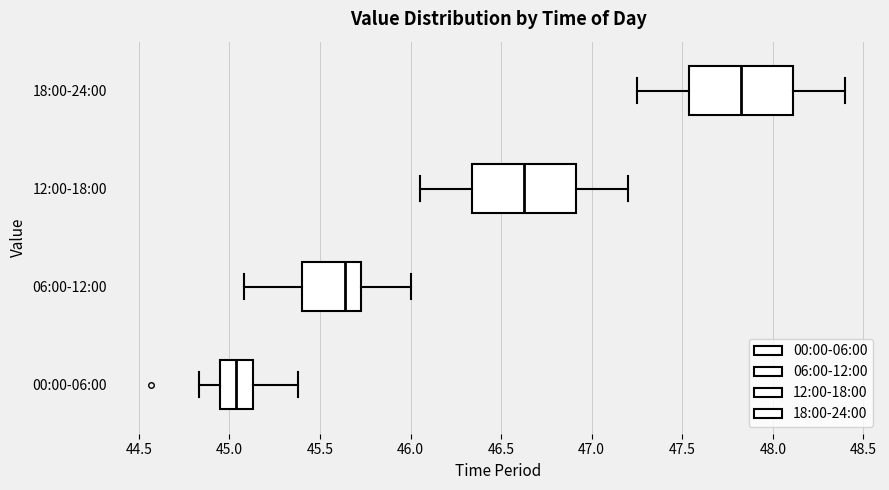

Which box's median line is the furthest to the right?

18:00-24:00